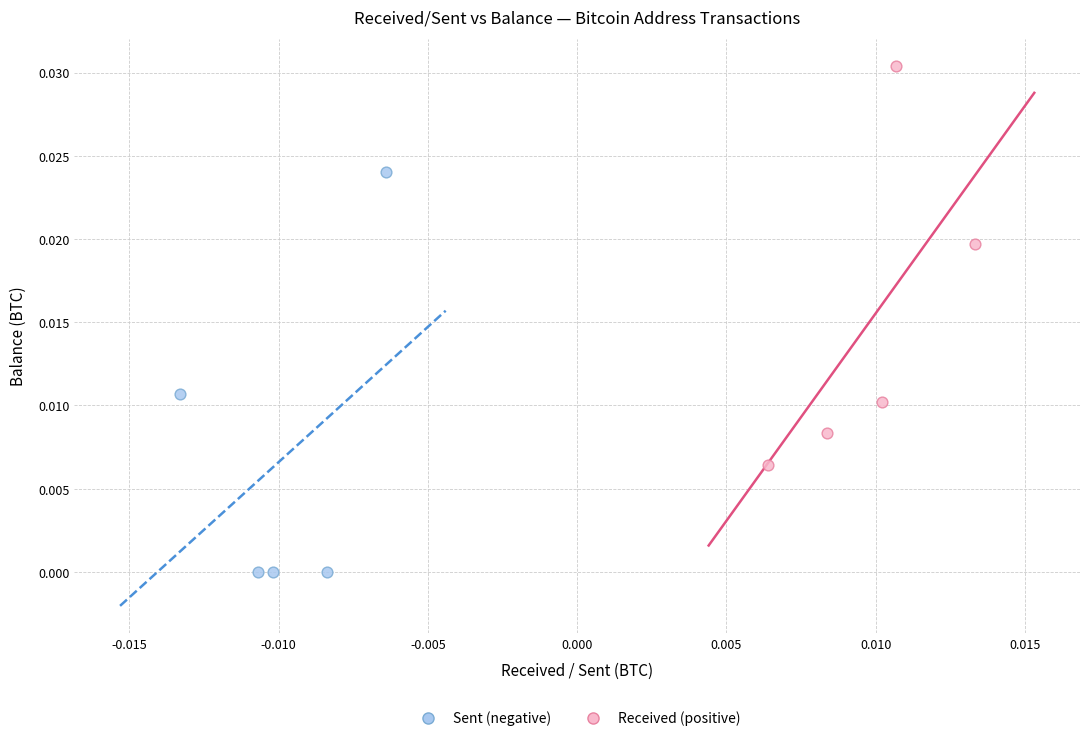

Which series reaches the maximum Y coordinate?

Received (positive)